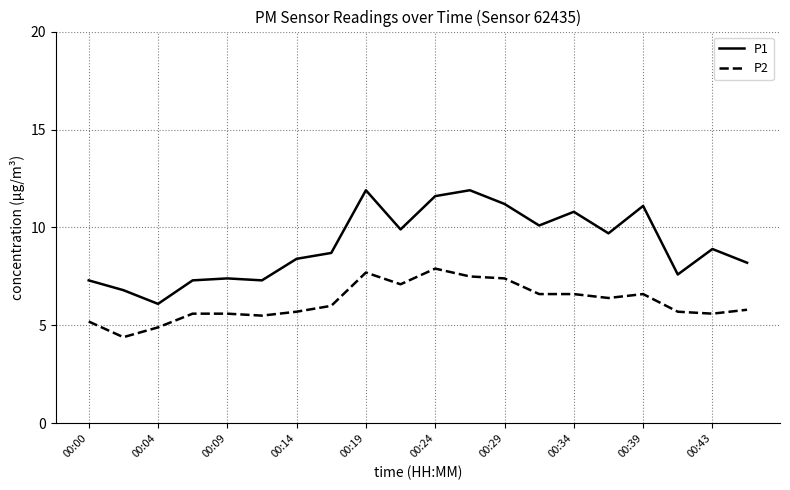

List the series in order of their overall mean, highest first.

P1, P2